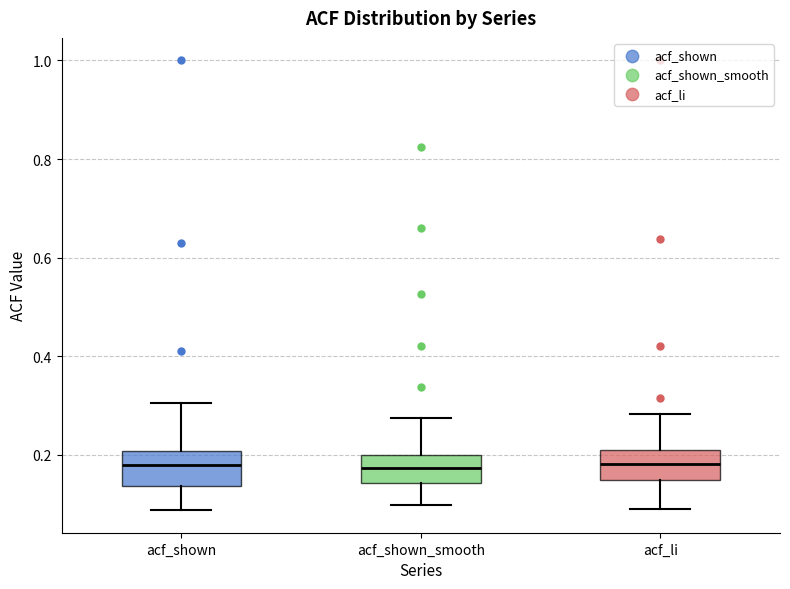

Reading left to right, transcribe this box plot: for each box, give where its median line is, the range the box spans, and where its two whiskers end, as read against the y-axis. The values are not printed on the chart, so give them approximately, as read against the axis.

acf_shown: median 0.18, box 0.14 to 0.20, whiskers 0.08 to 0.30
acf_shown_smooth: median 0.18, box 0.14 to 0.20, whiskers 0.10 to 0.28
acf_li: median 0.18, box 0.16 to 0.20, whiskers 0.10 to 0.28